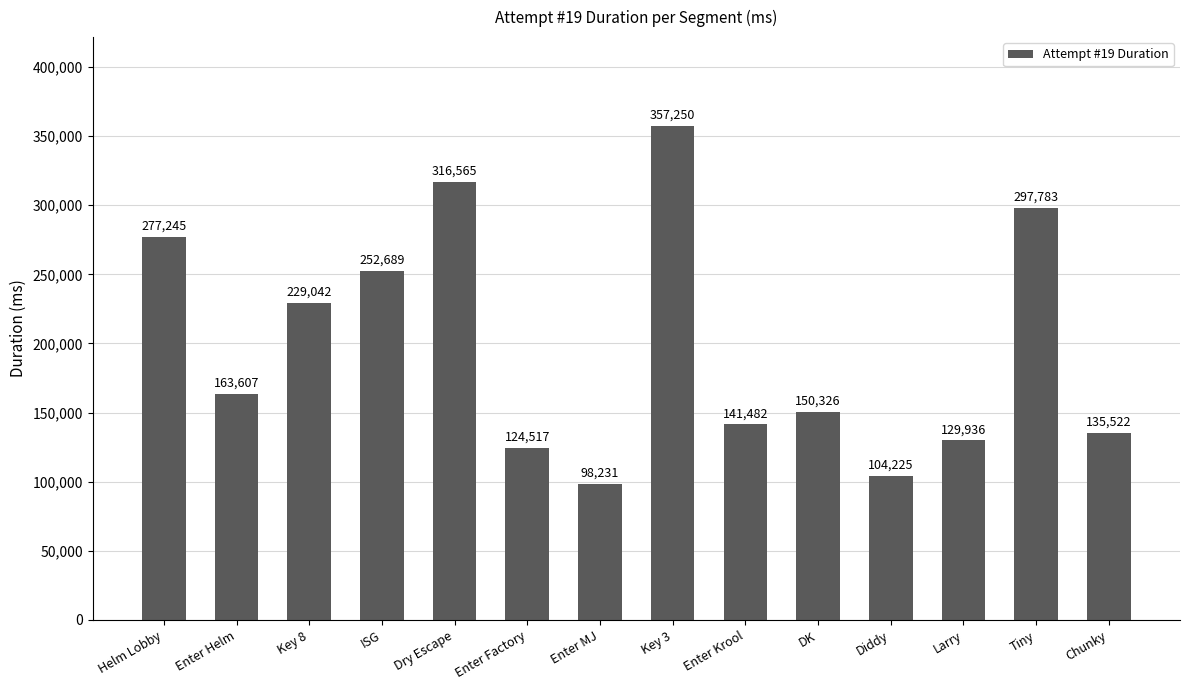

What is the difference between the maximum and second lowest values?

253025